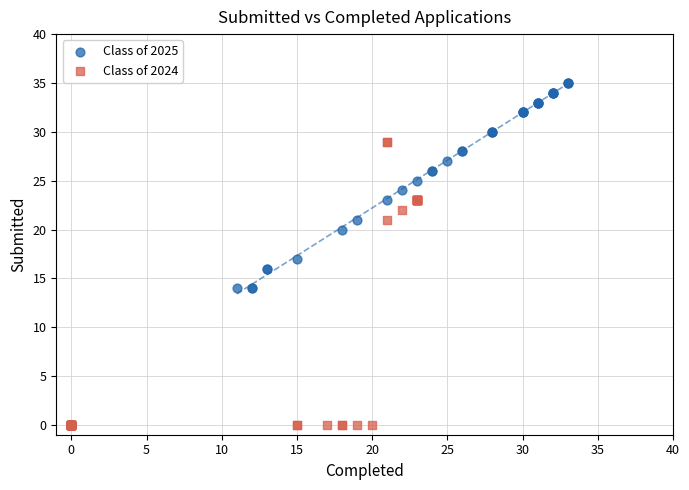

Which series reaches the maximum Y coordinate?

Class of 2025